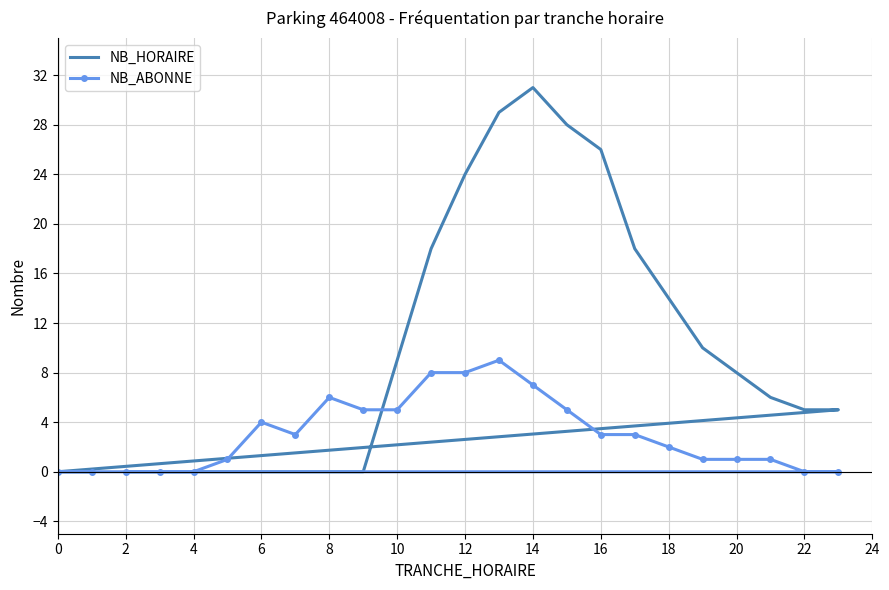

At how many categories does at least one series exceed 25?

4